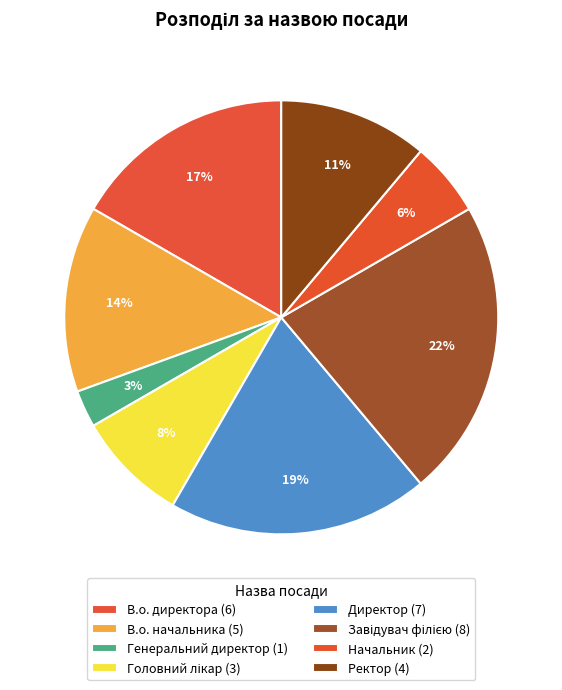

How many segments does this pie chart have?

8